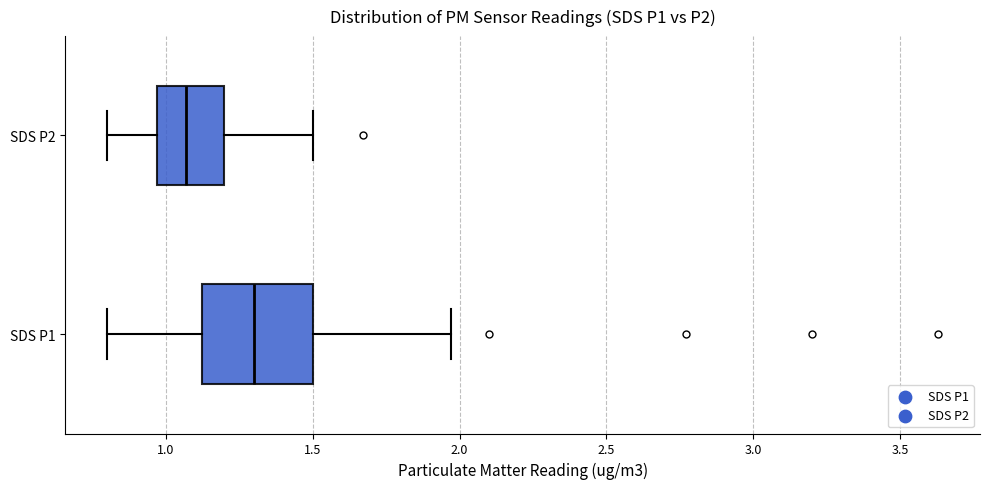

Reading bottom to top, read every box against the x-axis: the position of its median line, the range the box covers, and the ends of its whiskers. The values are not printed on the chart, so give them approximately, as read against the axis.

SDS P1: median 1.30, box 1.10 to 1.50, whiskers 0.80 to 1.95
SDS P2: median 1.05, box 0.95 to 1.20, whiskers 0.80 to 1.50